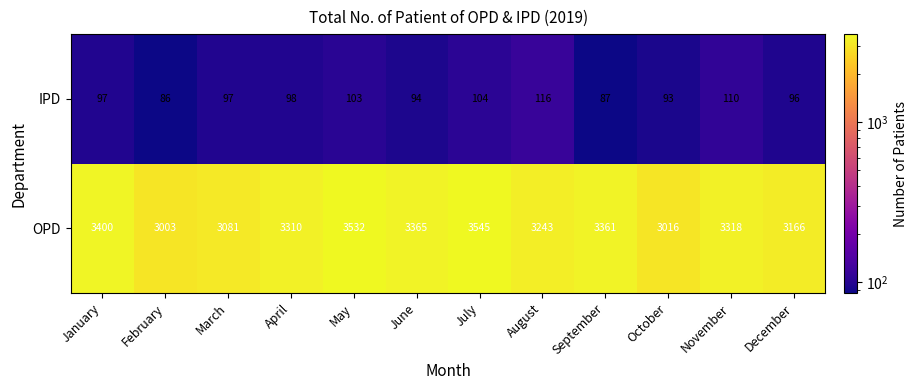

Reading left to right, transcribe all the data shown in this chart.

IPD: 97	86	97	98	103	94	104	116	87	93	110	96
OPD: 3400	3003	3081	3310	3532	3365	3545	3243	3361	3016	3318	3166